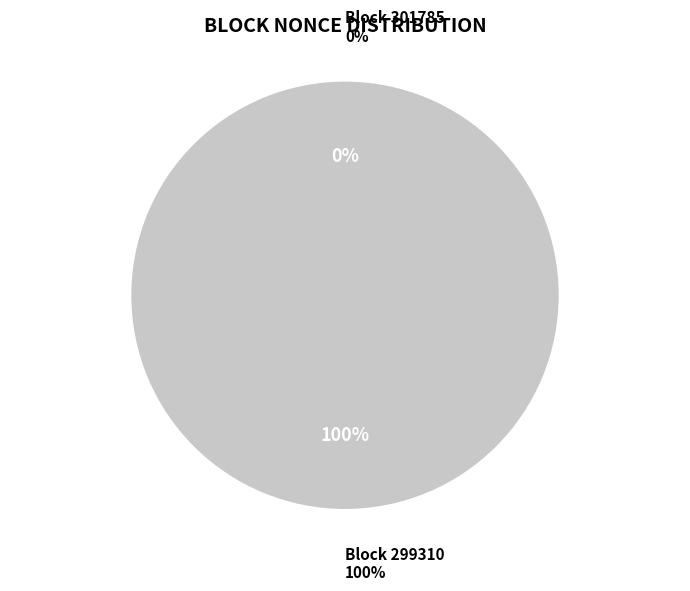

To the nearest percent, what is the average slice percentage?

50%